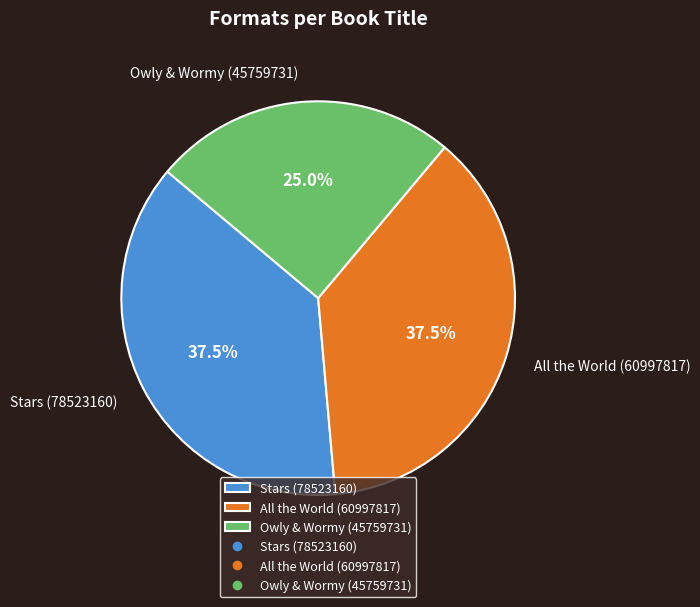

Which category has the smallest portion of the pie?

Owly & Wormy (45759731)